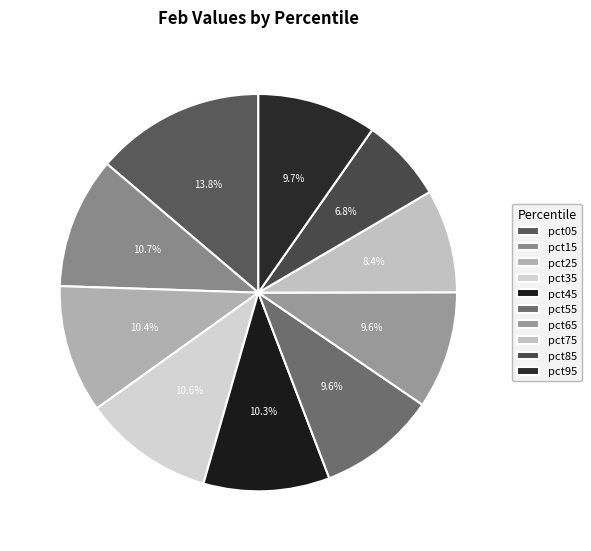

Does pct85 account for over 50% of the chart?

No